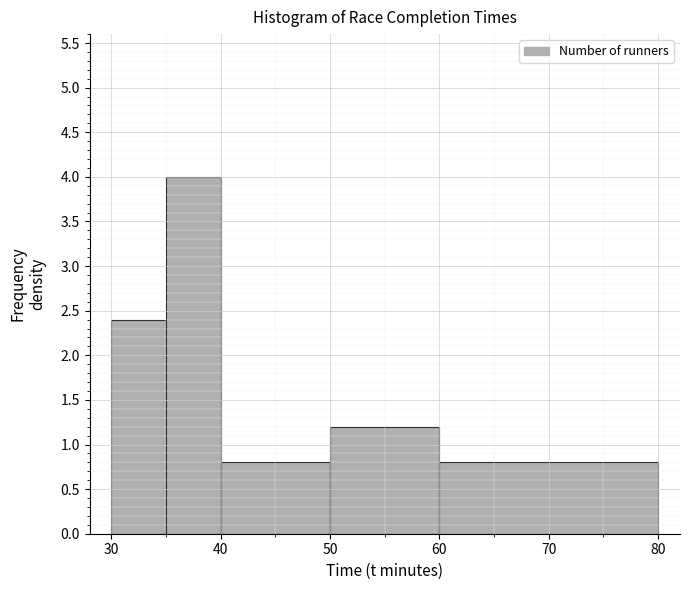

Reading left to right, transcribe this chart: for each bar, give the range it covers on the x-axis and its height. The values are not printed on the chart, so give them approximately, as read against the axis.

30 to 35: 2.4
35 to 40: 4.0
40 to 50: 0.8
50 to 60: 1.2
60 to 80: 0.8